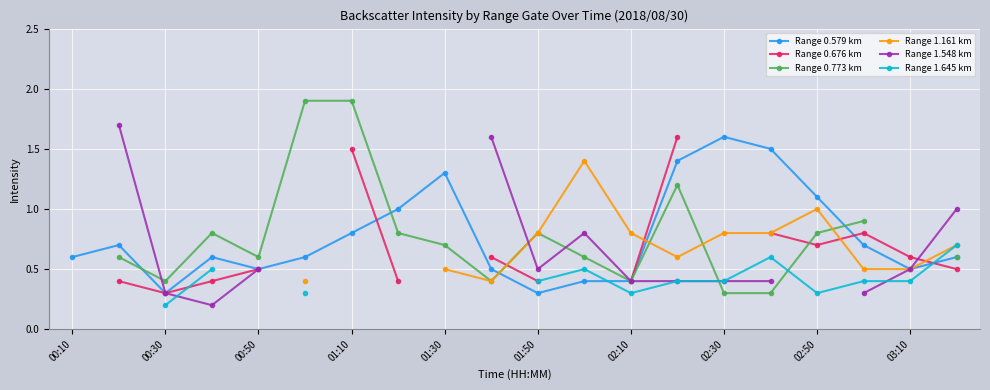

At which category is the sum across all series the highest?

13